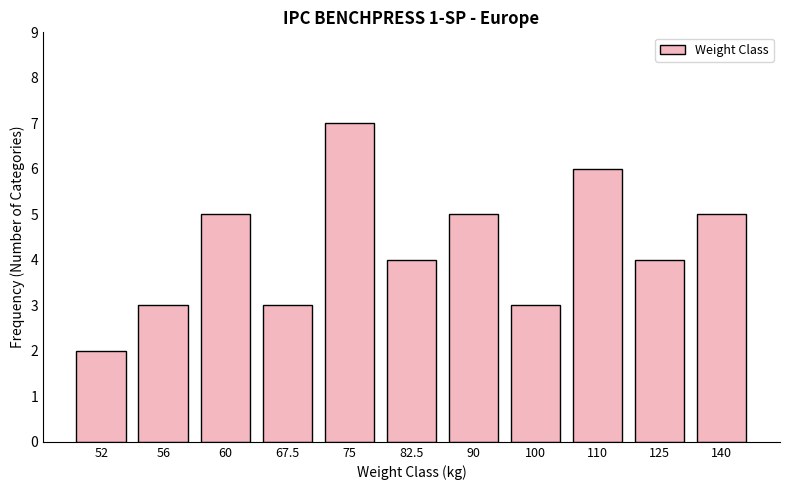

Reading left to right, extract all data points from this chart.

2	3	5	3	7	4	5	3	6	4	5